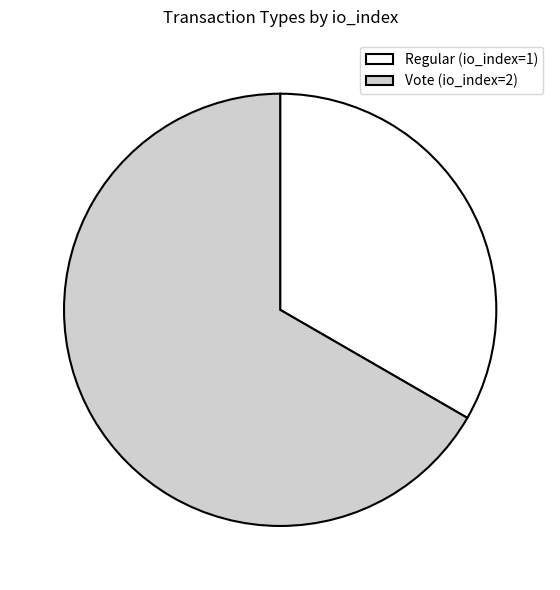

Does Regular account for over 50% of the chart?

No